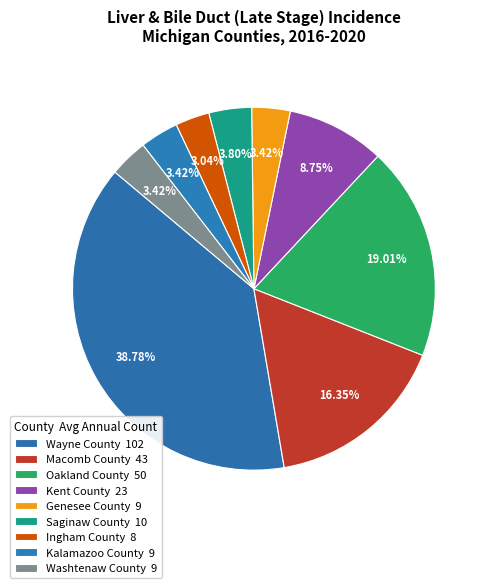

Count the number of slices in the pie.

9